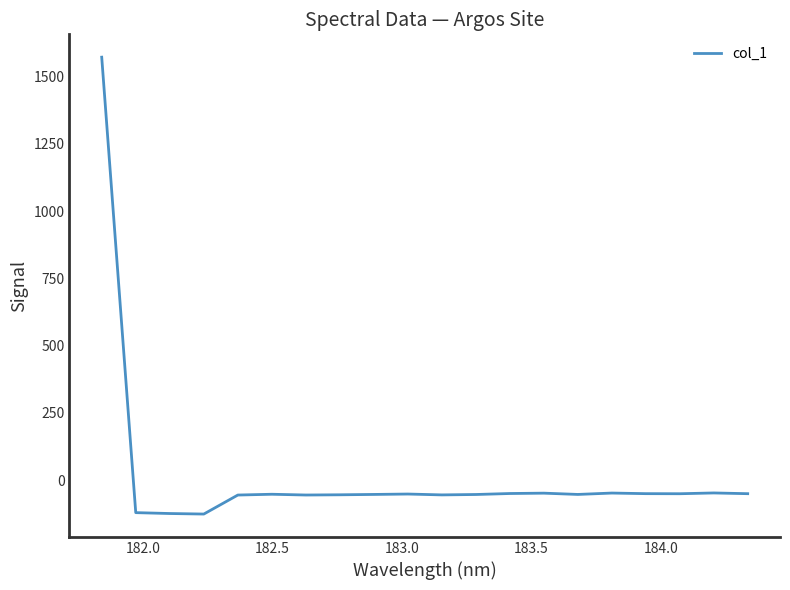

How many values are below zero?

19